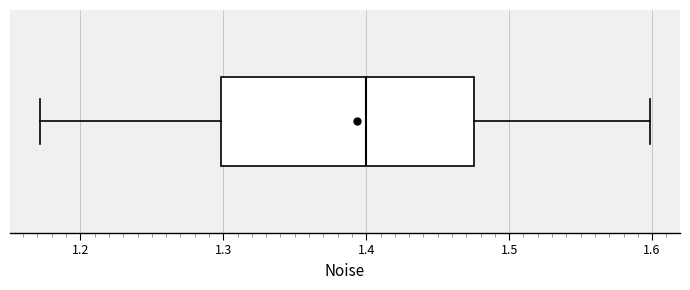

Transcribe this box plot: give where the median line is, the range the box spans, and where the two whiskers end, as read against the x-axis. The values are not printed on the chart, so give them approximately, as read against the axis.

median 1.40, box 1.30 to 1.48, whiskers 1.17 to 1.60